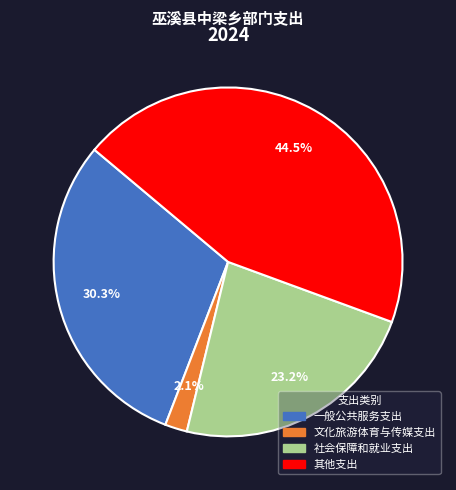

Is there any slice that represents more than half of the pie?

No